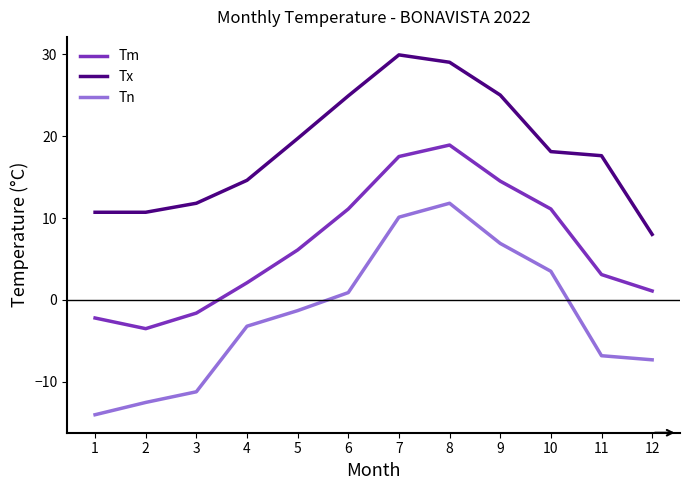

How many values in the Tn series exceed -1?

5